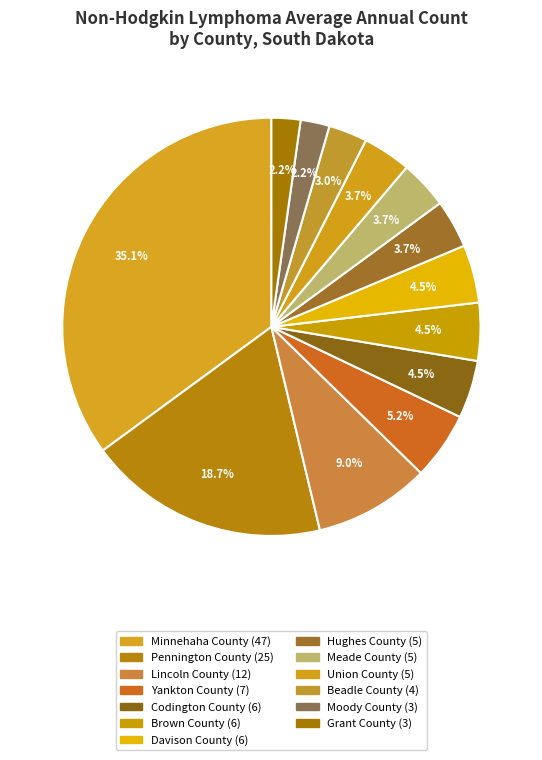

Count the number of slices in the pie.

13